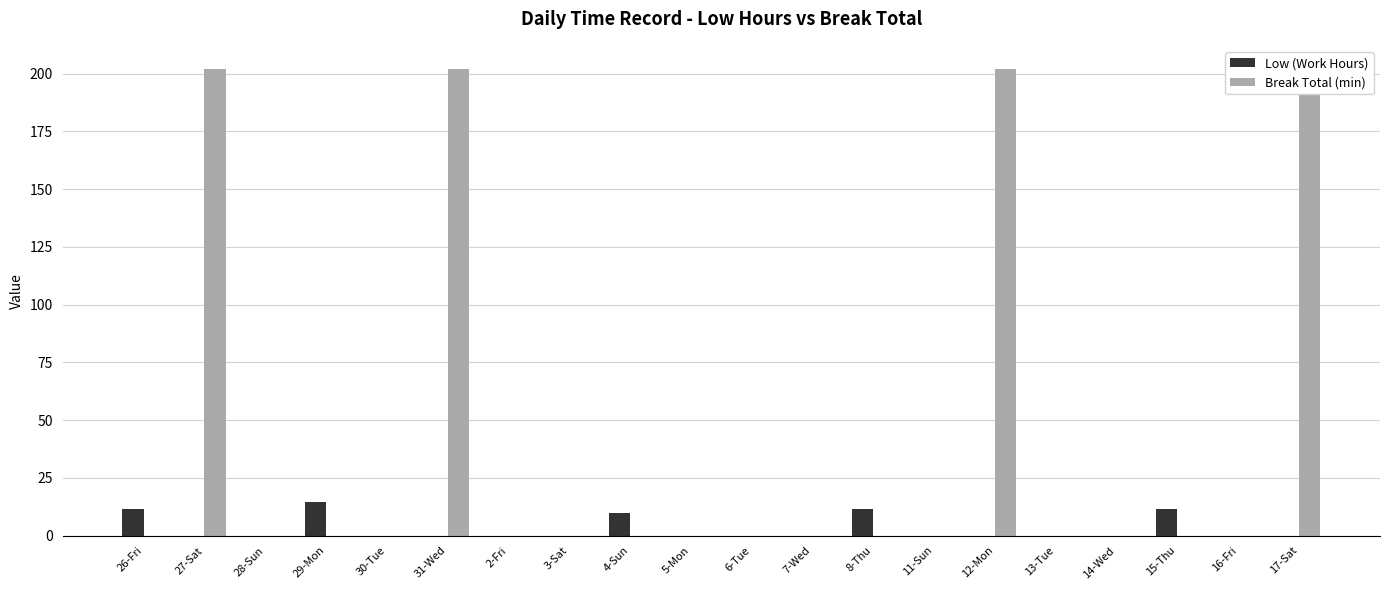

At which label is Low (Work Hours) closest to 7?

4-Sun